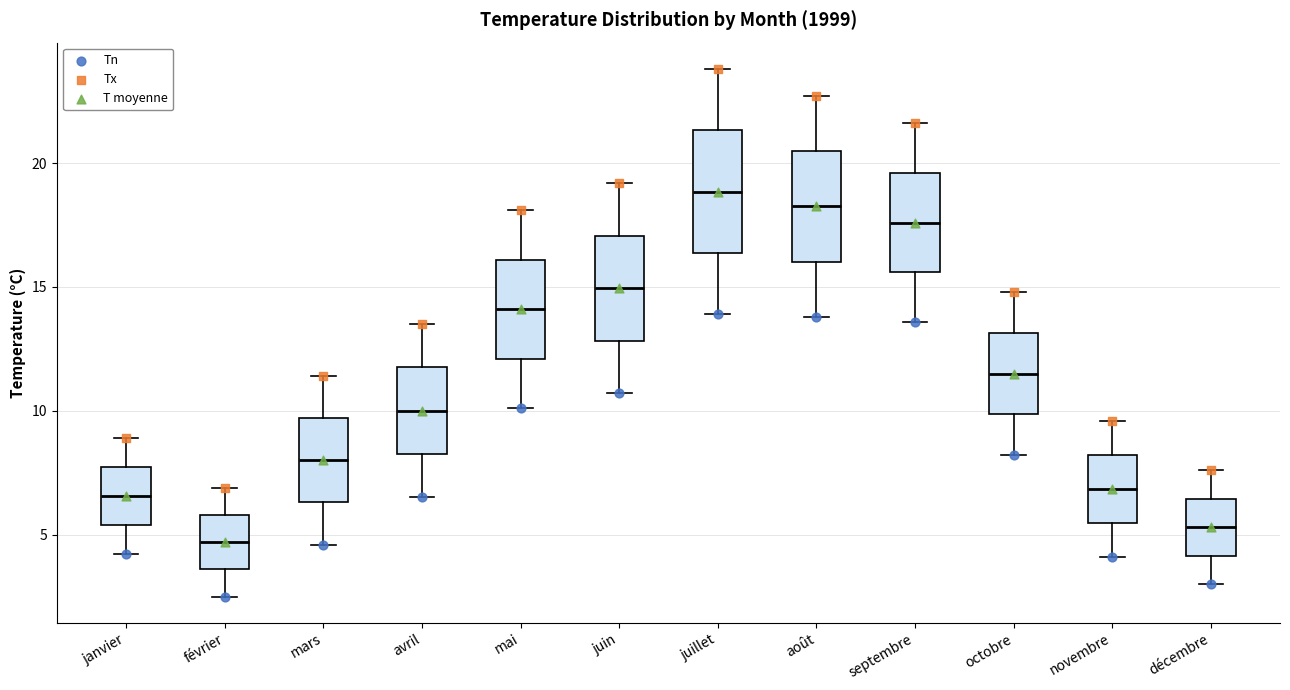

Which box is the tallest, from its lower edge to its upper edge?

juillet